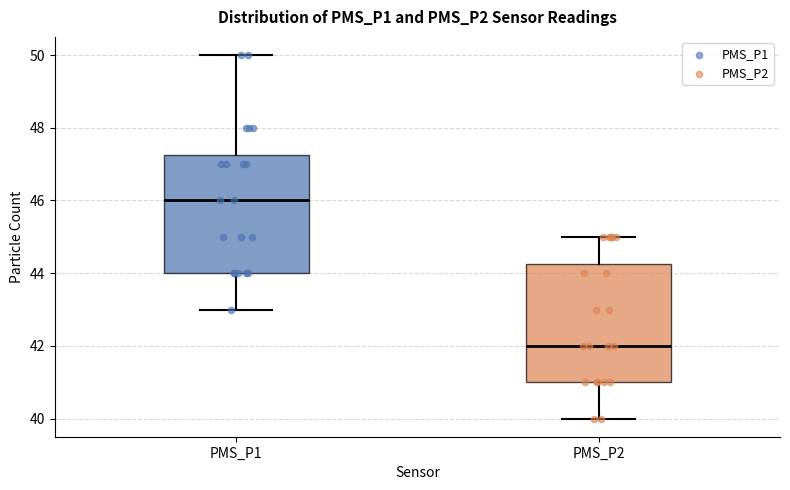

Which box's median line is the lowest?

PMS_P2